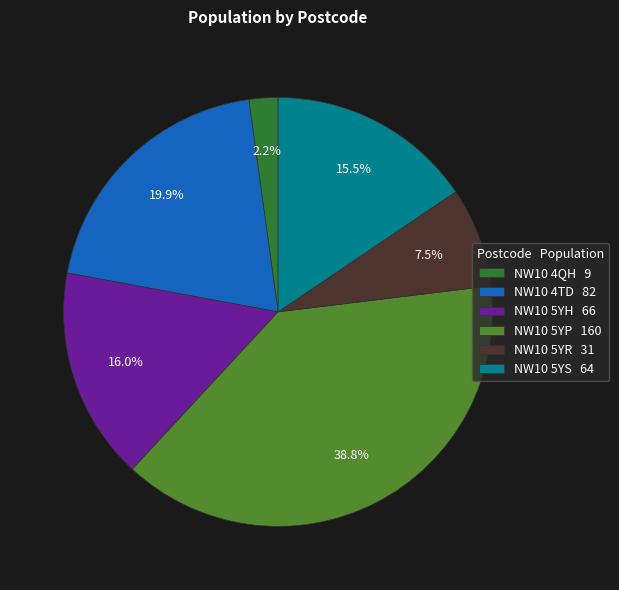

Count the number of slices in the pie.

6